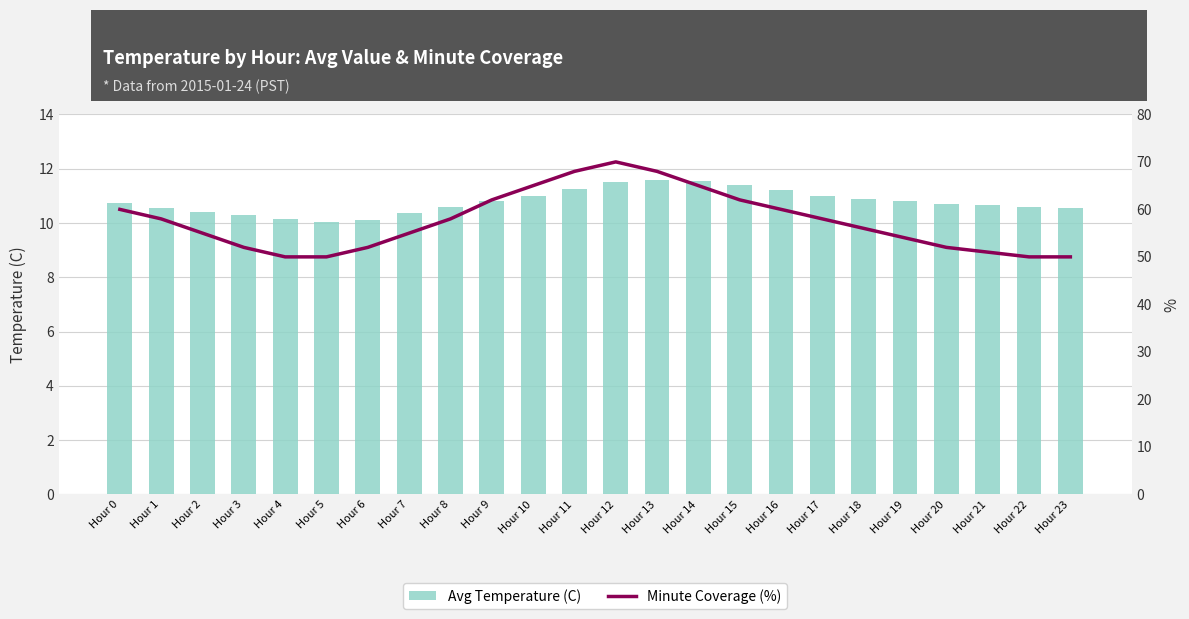

Reading right to left, extract all data points from this chart.

Avg Temperature (C): Hour 23=10.6	Hour 22=10.6	Hour 21=10.7	Hour 20=10.7	Hour 19=10.8	Hour 18=10.9	Hour 17=11.0	Hour 16=11.2	Hour 15=11.4	Hour 14=11.6	Hour 13=11.6	Hour 12=11.5	Hour 11=11.2	Hour 10=11.0	Hour 9=10.8	Hour 8=10.6	Hour 7=10.3	Hour 6=10.1	Hour 5=10.1	Hour 4=10.2	Hour 3=10.3	Hour 2=10.4	Hour 1=10.6	Hour 0=10.7
Minute Coverage (%): Hour 23=50.0	Hour 22=50.0	Hour 21=51.0	Hour 20=52.0	Hour 19=54.0	Hour 18=56.0	Hour 17=58.0	Hour 16=60.0	Hour 15=62.0	Hour 14=65.0	Hour 13=68.0	Hour 12=70.0	Hour 11=68.0	Hour 10=65.0	Hour 9=62.0	Hour 8=58.0	Hour 7=55.0	Hour 6=52.0	Hour 5=50.0	Hour 4=50.0	Hour 3=52.0	Hour 2=55.0	Hour 1=58.0	Hour 0=60.0